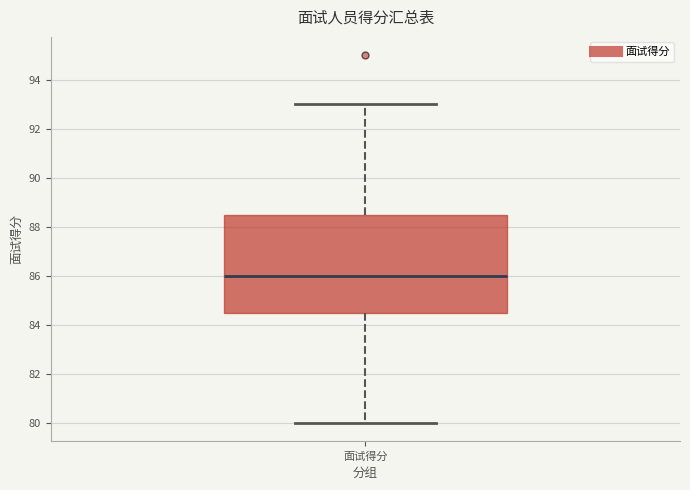

Transcribe this box plot: give where the median line is, the range the box spans, and where the two whiskers end, as read against the y-axis. The values are not printed on the chart, so give them approximately, as read against the axis.

median 86.0, box 84.6 to 88.6, whiskers 80.0 to 93.0